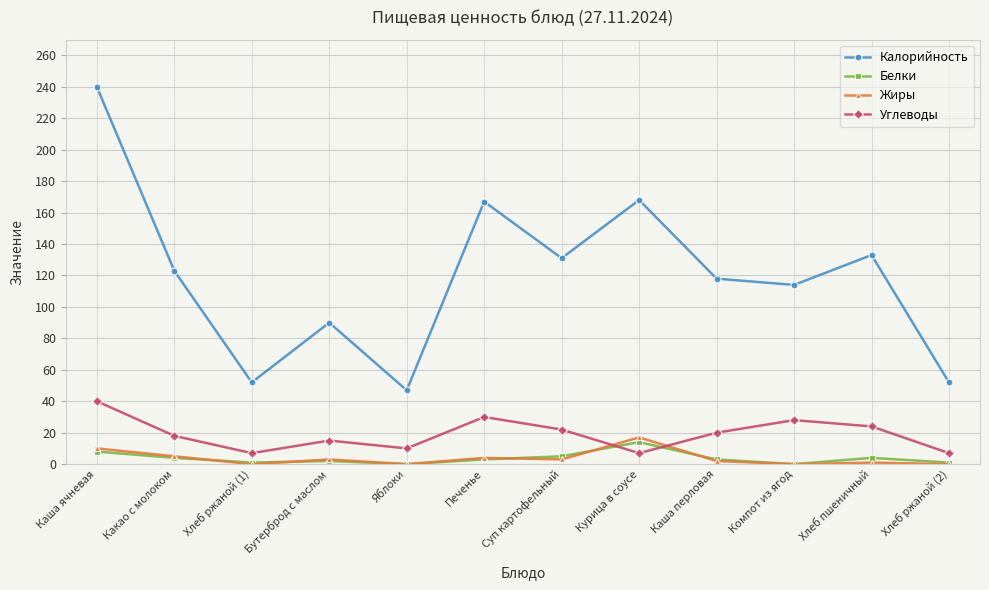

At which category is the sum across all series the highest?

Каша ячневая